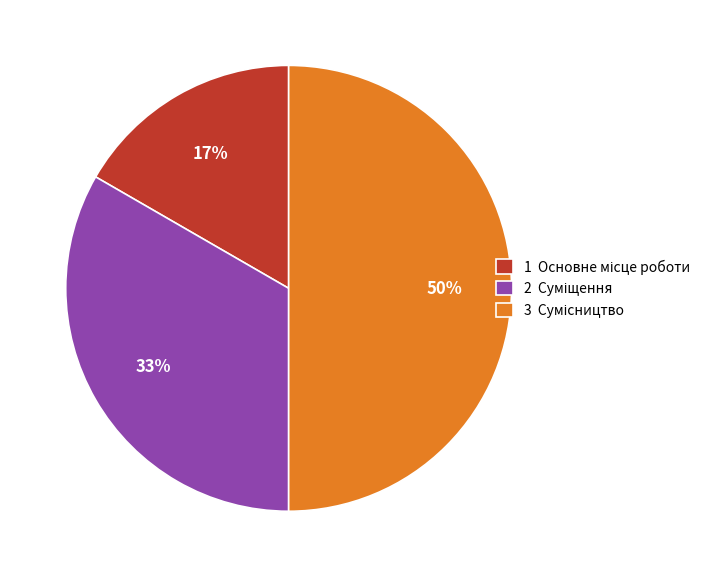

To the nearest percent, what is the average slice percentage?

33%